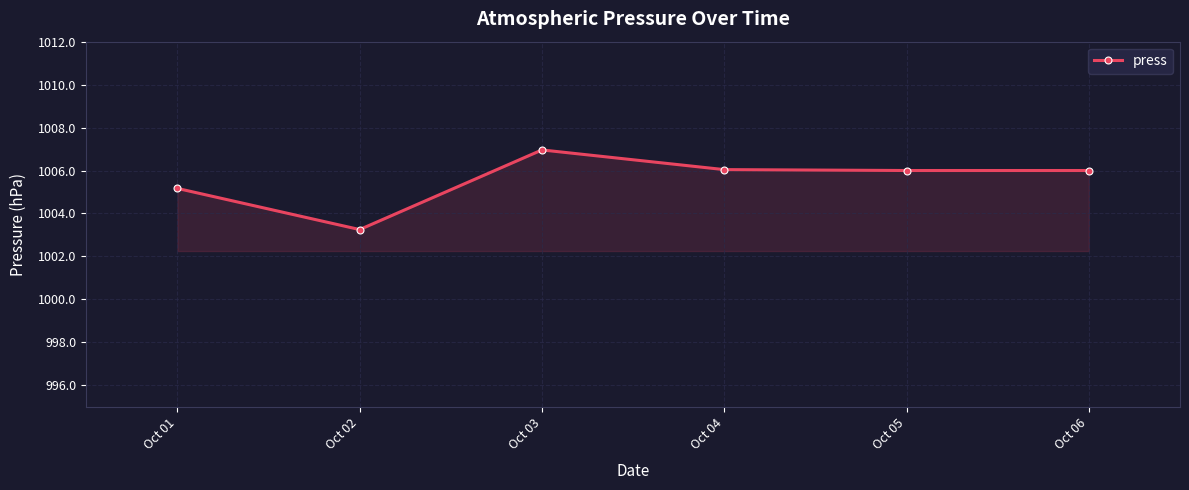

At which label does the data first exceed 1006?

Oct 03